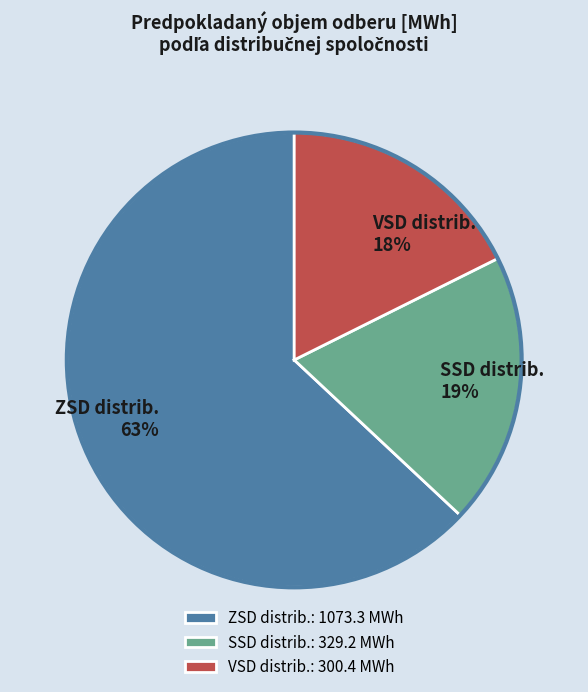

Approximately how many times larger is the value at VSD distrib. compared to ZSD distrib.?

0.3